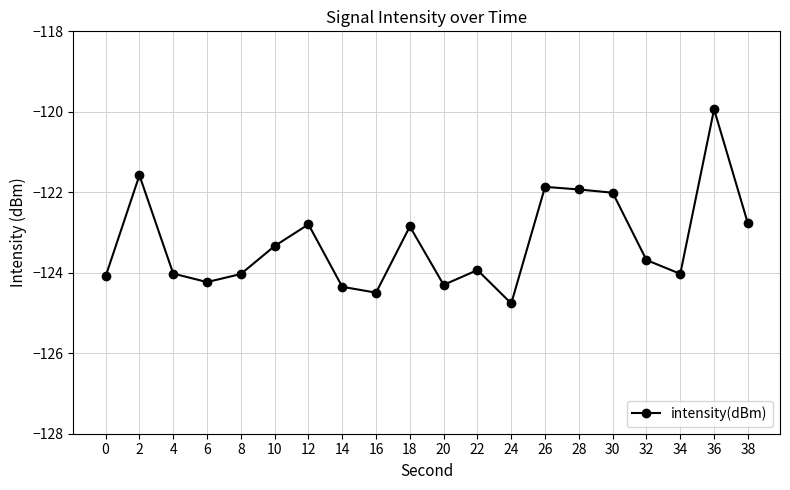

What is the change in value from 32 to 36?

+3.7